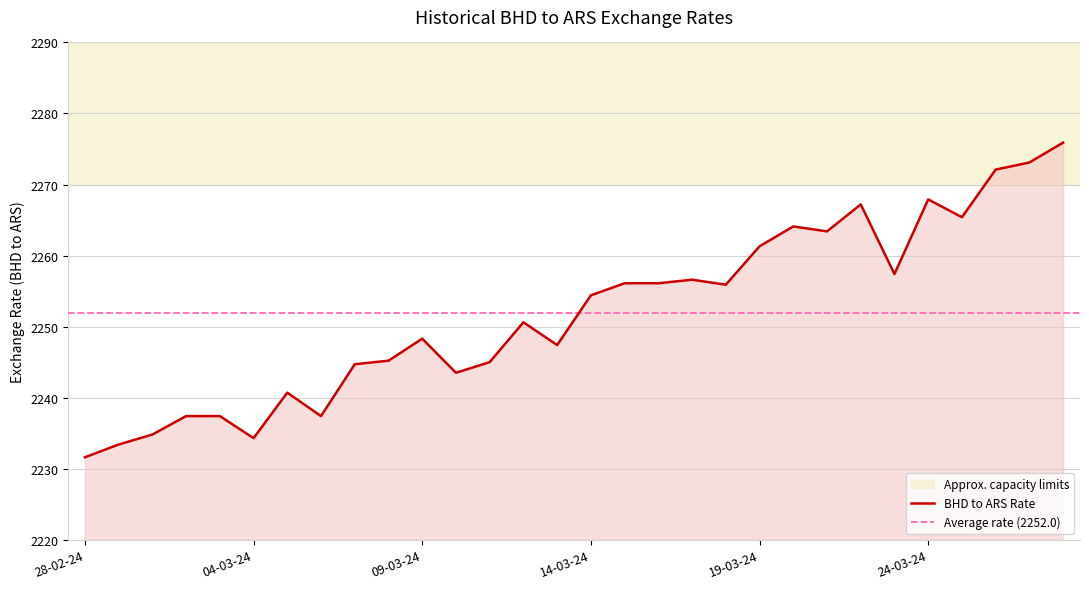

What is the difference between the values at 25-03-24 and 08-03-24?

20.2